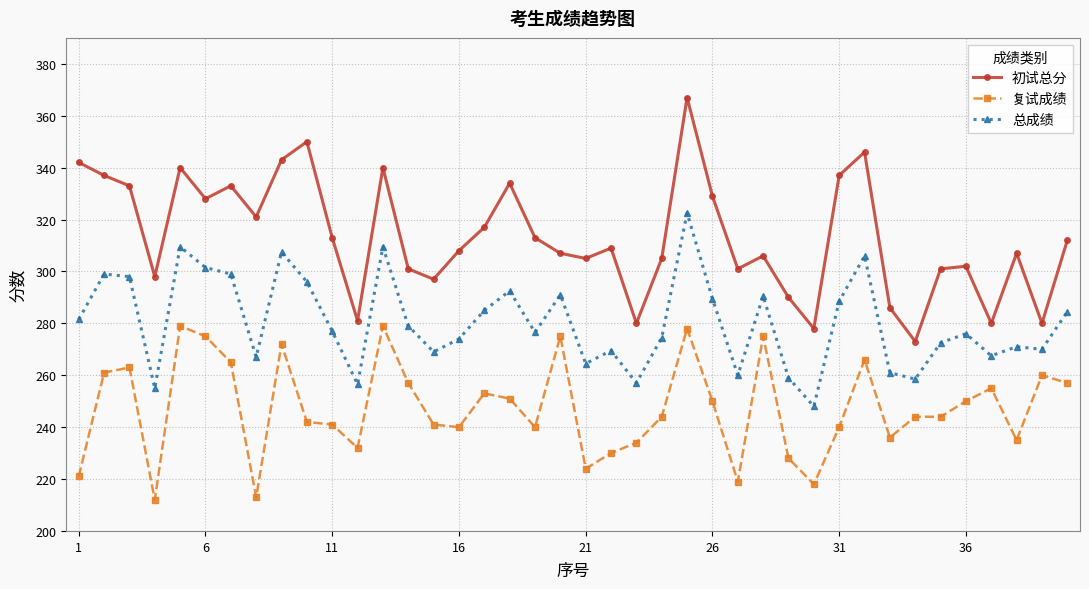

Which series has the widest spread of values?

初试总分